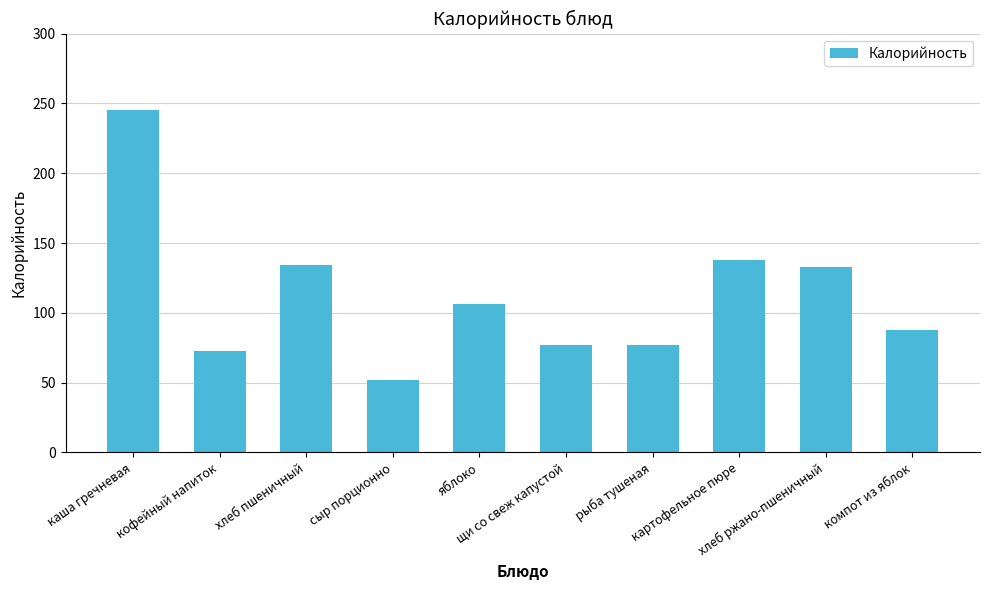

What is the sum of the values at хлеб ржано-пшеничный and яблоко?

239